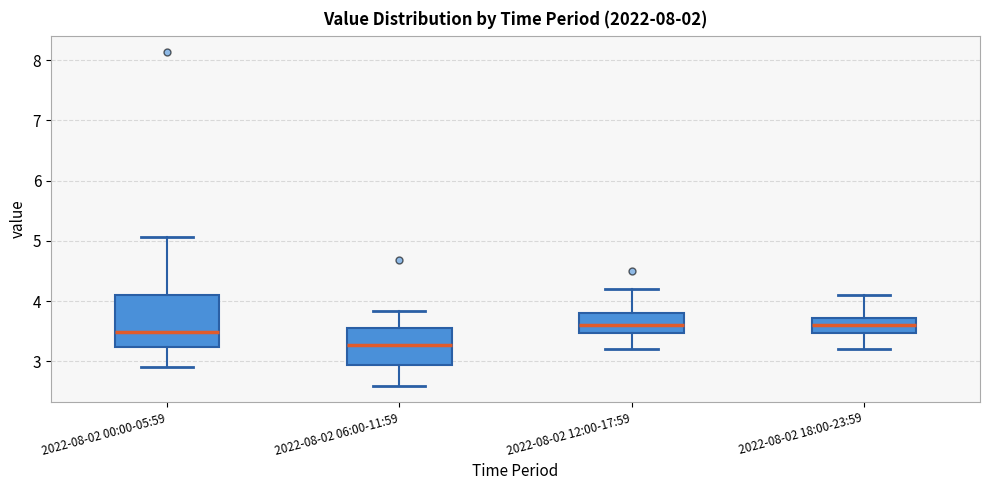

Where does the lower whisker of the box for 2022-08-02 00:00-05:59 end on the y-axis? The values are not printed on the chart, so give them approximately, as read against the axis.

2.9